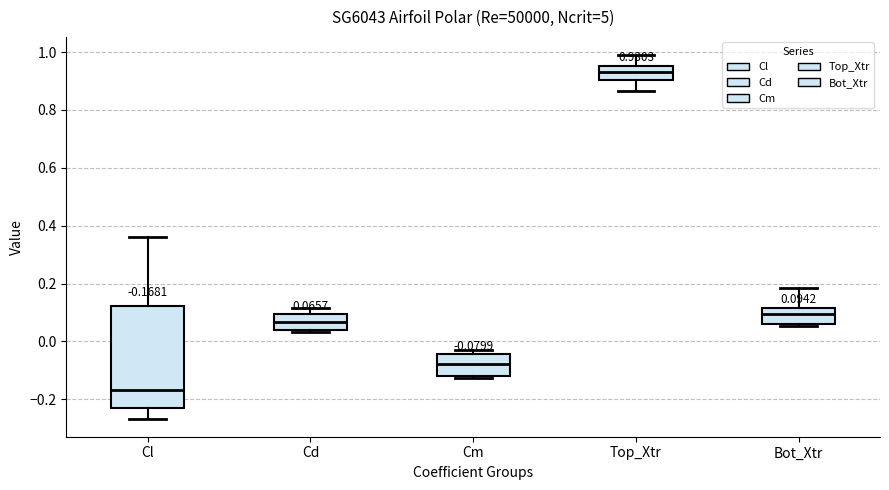

Comparing the boxes themselves (not the whiskers), which one is the tallest?

Cl